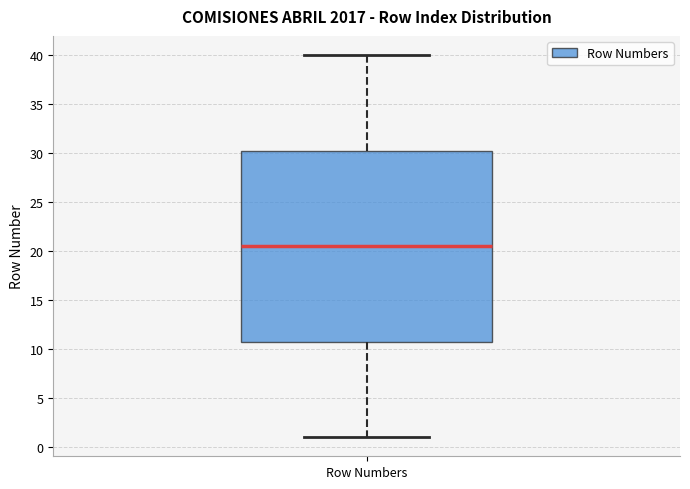

Transcribe this box plot: give where the median line is, the range the box spans, and where the two whiskers end, as read against the y-axis. The values are not printed on the chart, so give them approximately, as read against the axis.

median 20.5, box 11.0 to 30.5, whiskers 1.0 to 40.0